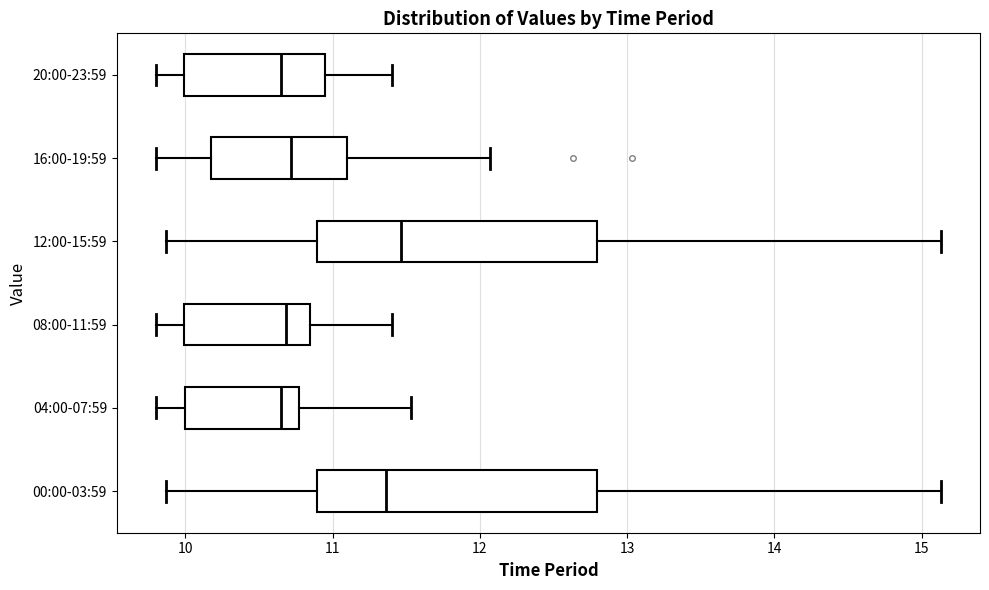

Reading bottom to top, transcribe this box plot: for each box, give where its median line is, the range the box spans, and where its two whiskers end, as read against the x-axis. The values are not printed on the chart, so give them approximately, as read against the axis.

00:00-03:59: median 11.4, box 10.9 to 12.8, whiskers 9.9 to 15.1
04:00-07:59: median 10.7, box 10.0 to 10.8, whiskers 9.8 to 11.5
08:00-11:59: median 10.7, box 10.0 to 10.8, whiskers 9.8 to 11.4
12:00-15:59: median 11.5, box 10.9 to 12.8, whiskers 9.9 to 15.1
16:00-19:59: median 10.7, box 10.2 to 11.1, whiskers 9.8 to 12.1
20:00-23:59: median 10.7, box 10.0 to 11.0, whiskers 9.8 to 11.4